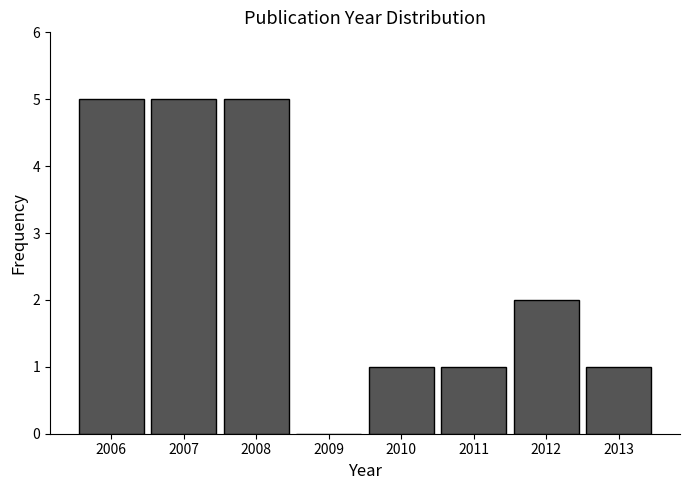

Reading right to left, what are all the values shown in this chart?

2013=1	2012=2	2011=1	2010=1	2009=0	2008=5	2007=5	2006=5